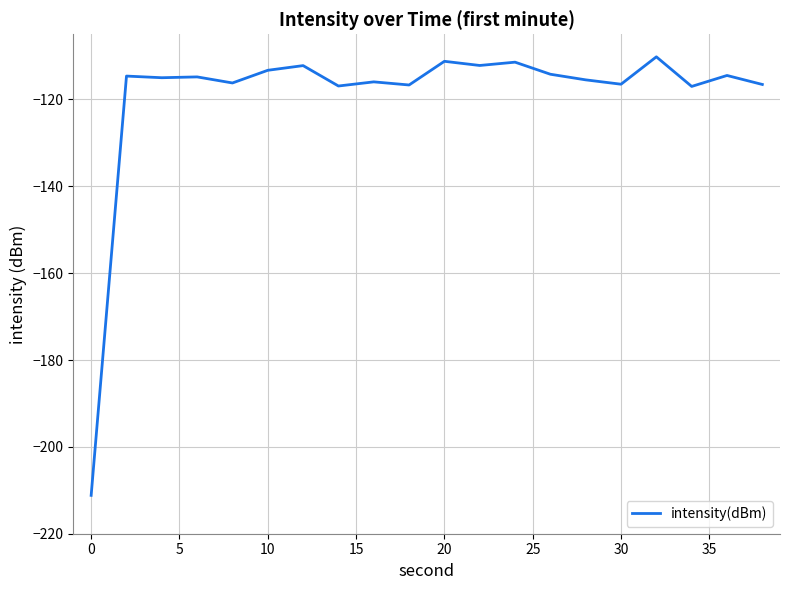

What is the sum of all values?

-2386.1